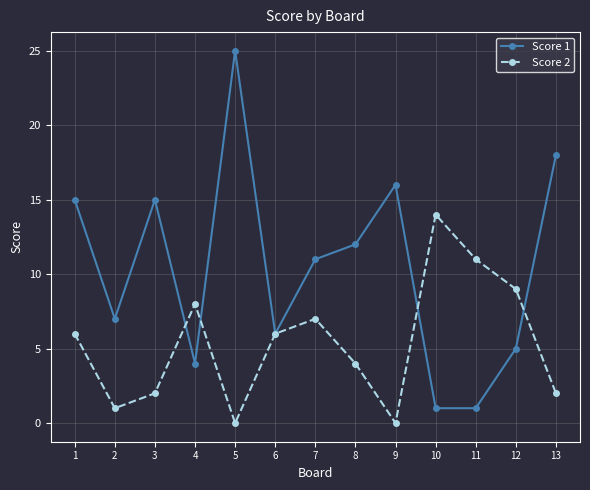

What is the maximum value shown in the chart?

25